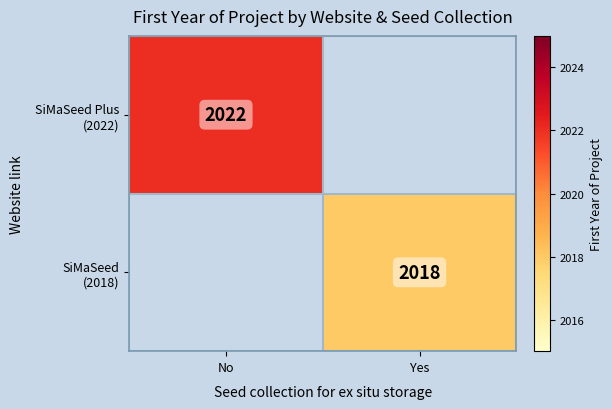

How many positive values does the SiMaSeed Plus (2022) series have?

1